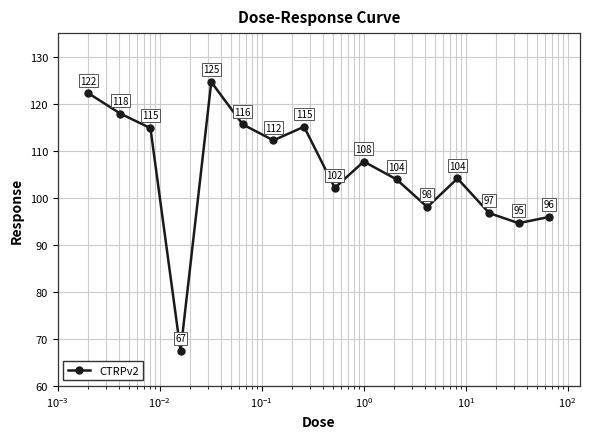

What is the value of the 15th point from the left?

94.6